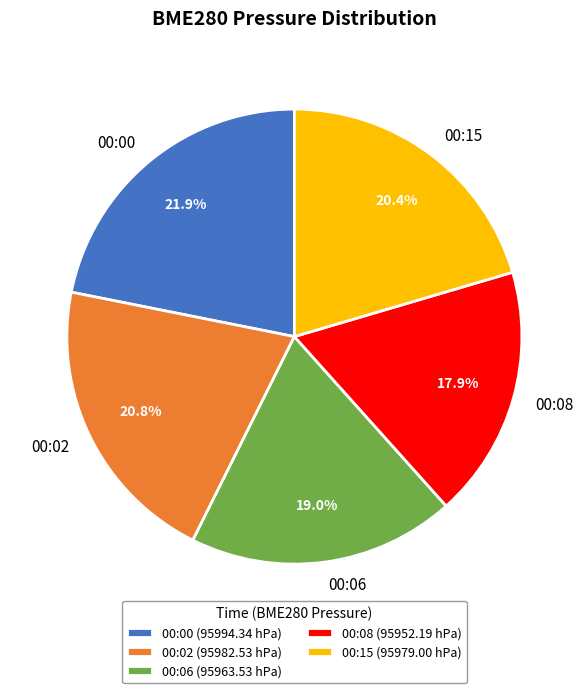

How much of the chart is everything except 00:08?

82.1%